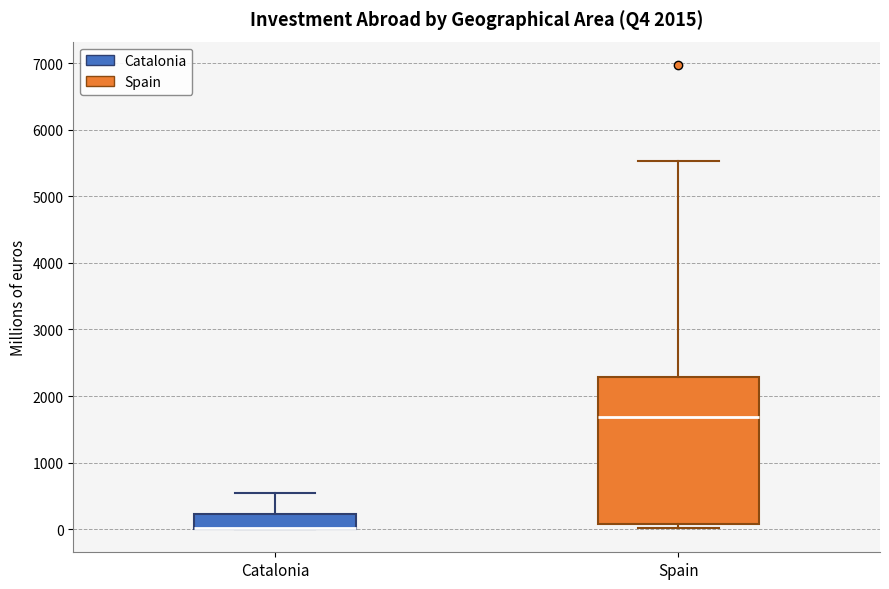

Reading left to right, transcribe this box plot: for each box, give where its median line is, the range the box spans, and where its two whiskers end, as read against the y-axis. The values are not printed on the chart, so give them approximately, as read against the axis.

Catalonia: median 0 (drawn on the box's lower edge), box 0 to 200, whiskers 0 to 500
Spain: median 1700, box 100 to 2300, whiskers 0 to 5500